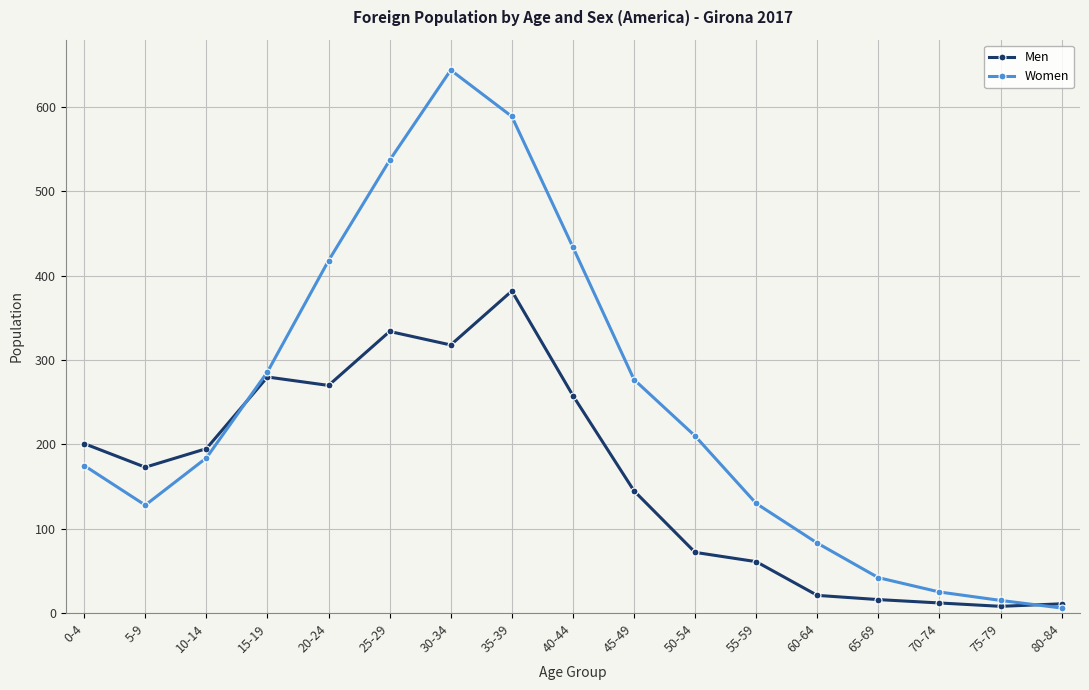

What is the spread (max minus min) of values at 45-49?

132